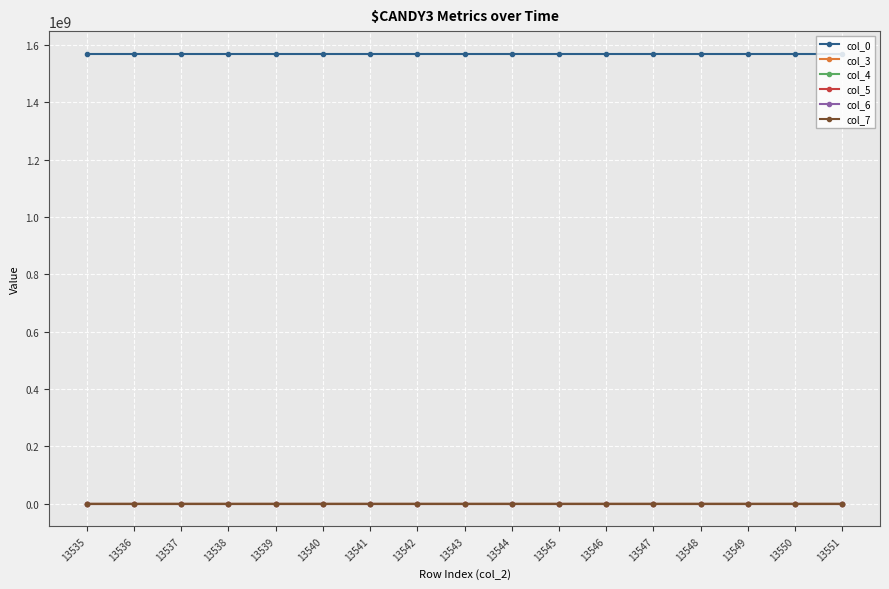

What is the difference between the highest and lowest values at 13546?

1569034908.4